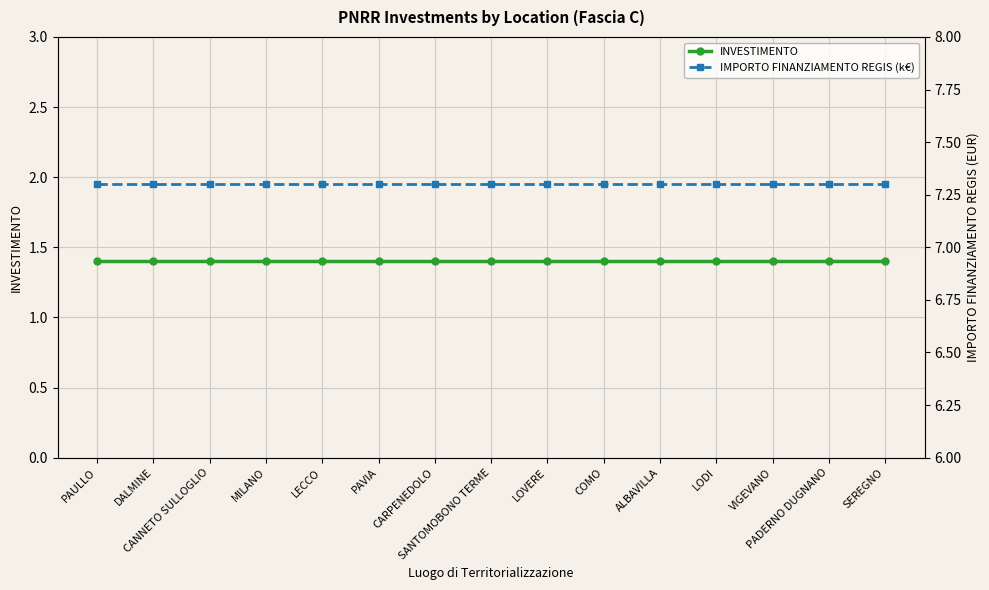

Between CANNETO SULLOGLIO and COMO, which series saw the biggest shift?

INVESTIMENTO